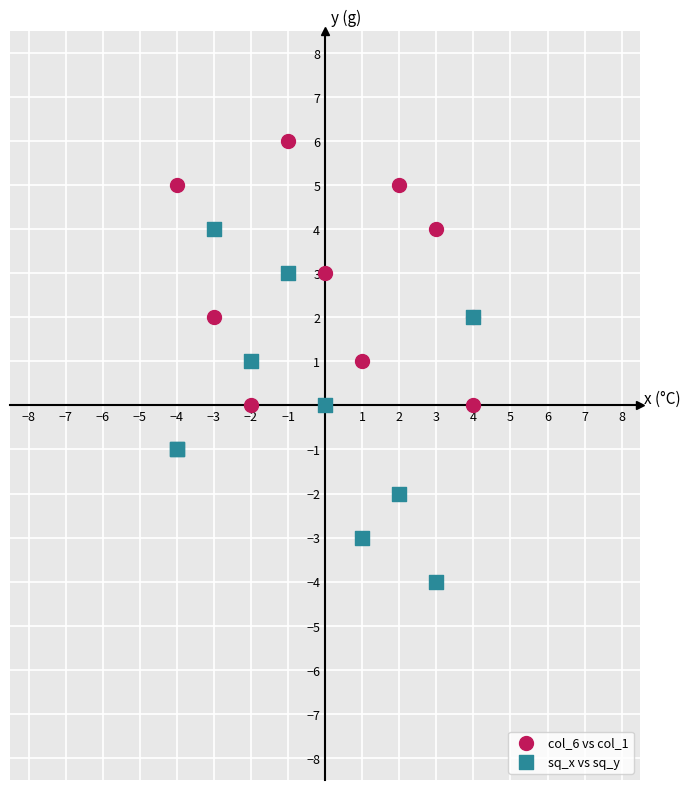

Which series reaches the minimum Y coordinate?

sq_x vs sq_y